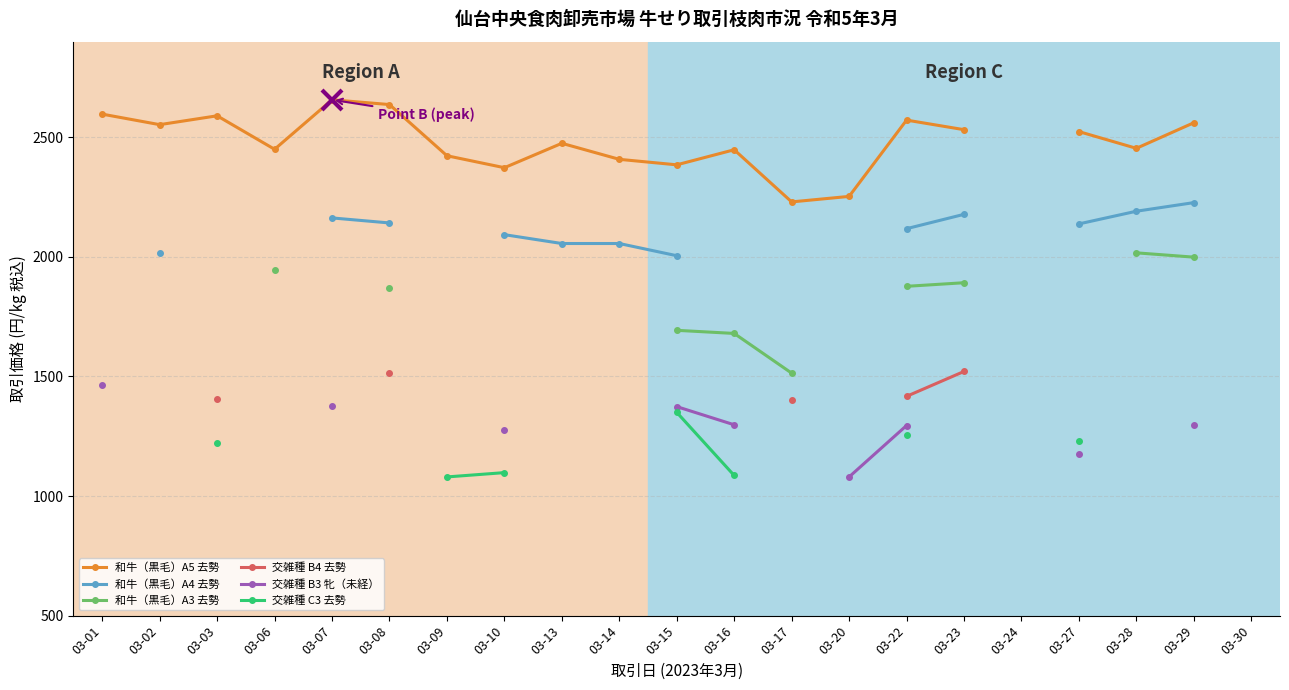

Count the 和牛（黒毛）A4 去勢 values in the range 2056 to 2178.

8